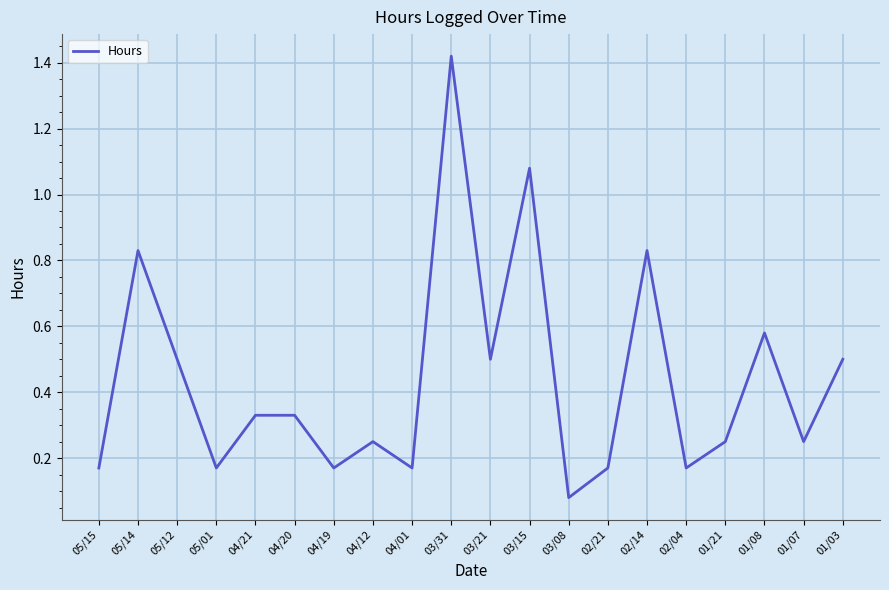

Which label corresponds to the smallest value in the chart?

03/08